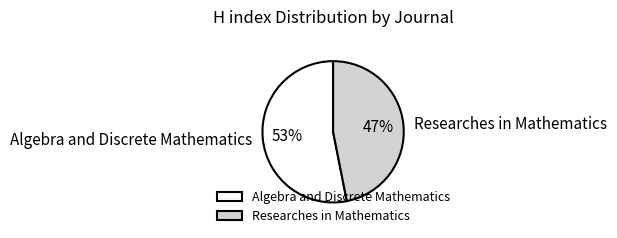

Which category has the biggest portion of the pie?

Algebra and Discrete Mathematics